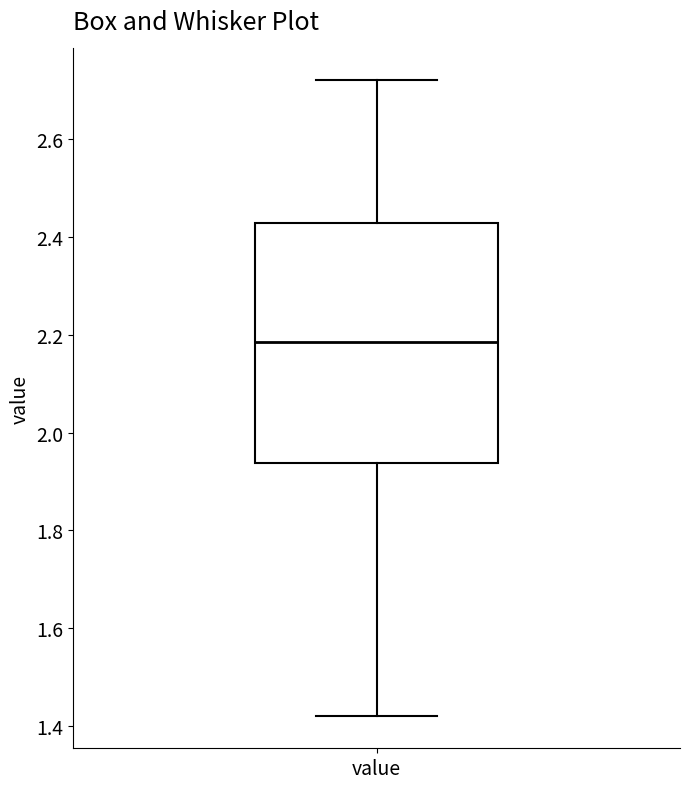

Where is the lower edge of the box for value on the y-axis? The values are not printed on the chart, so give them approximately, as read against the axis.

1.94